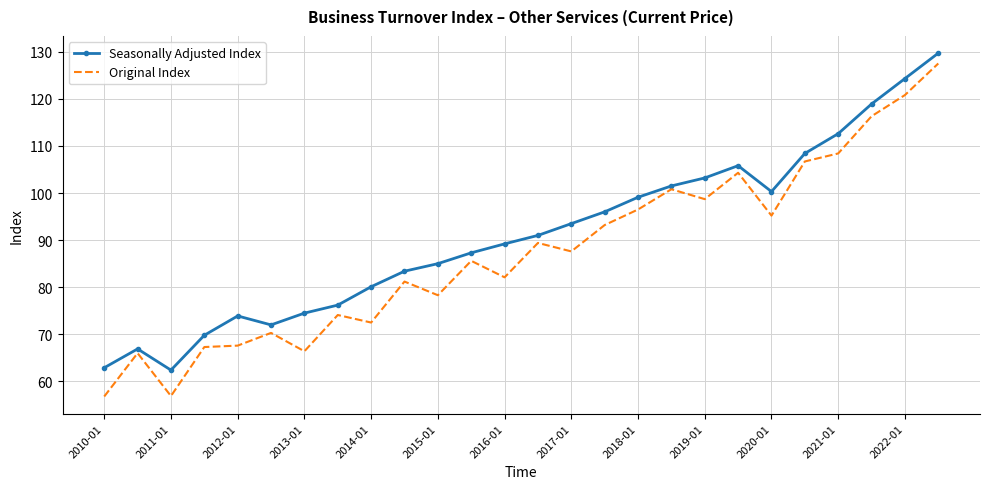

Which series has the largest total across all categories?

Seasonally Adjusted Index